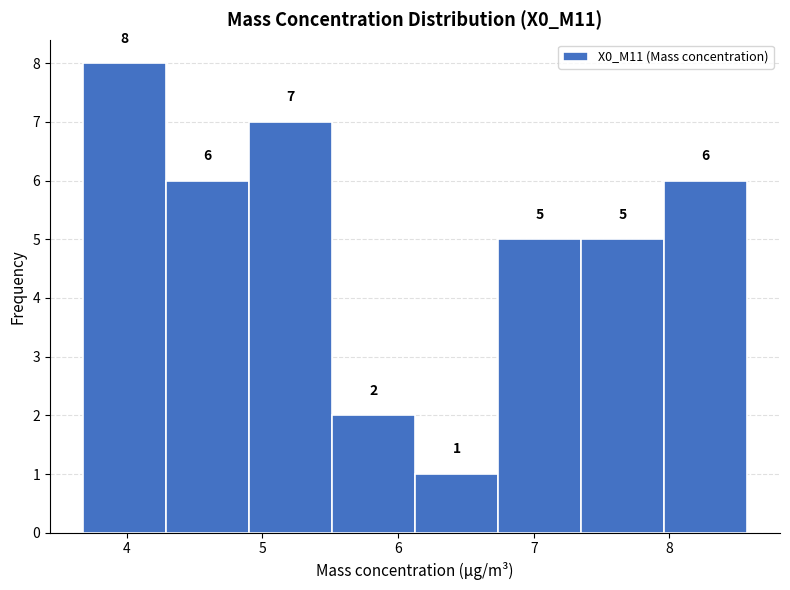

Which range on the x-axis has the tallest bar?

3.7 to 4.3